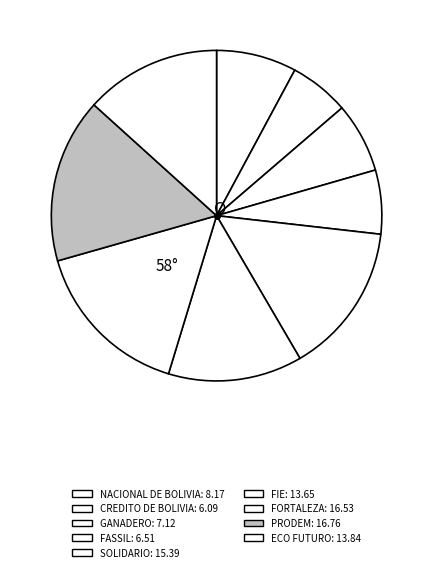

True or false: ECO FUTURO accounts for 21% of the total.

False